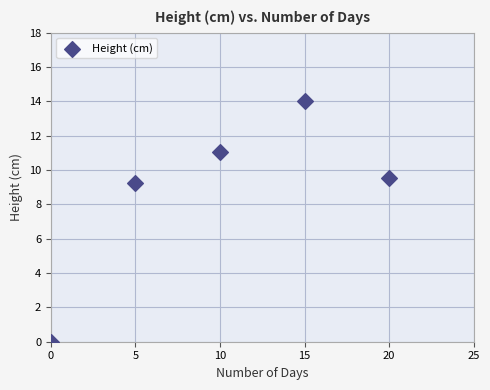

What Y value in the scatter plot is closest to 7?

9.2